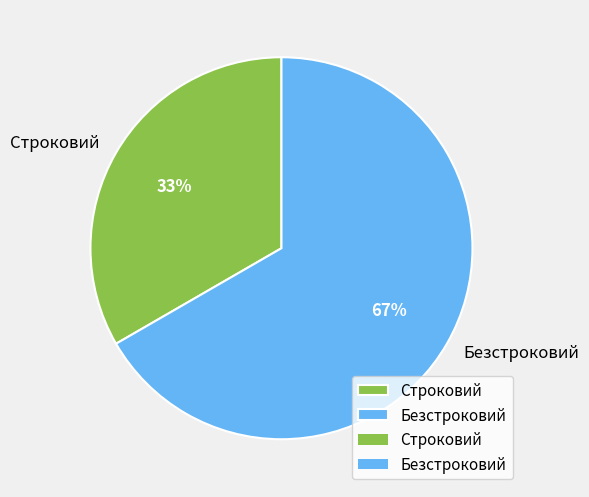

Is the sum of Безстроковий and Строковий greater than half?

Yes